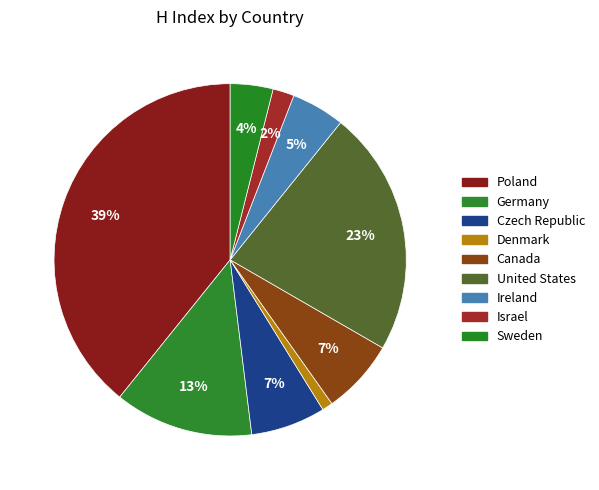

Does any single category account for the majority?

No